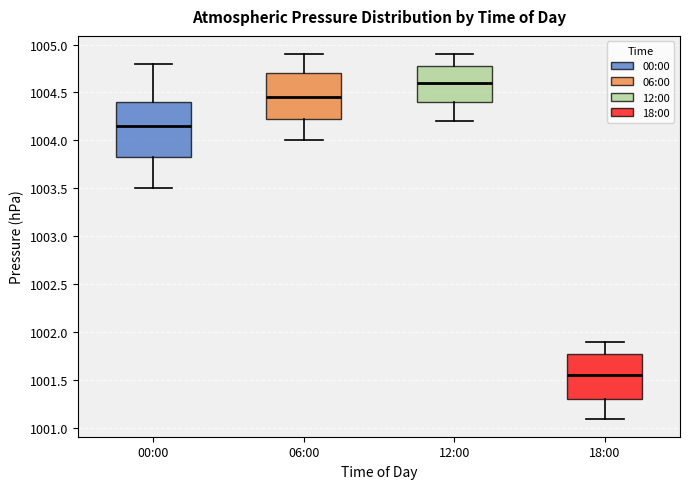

Which box's median line is the highest?

12:00